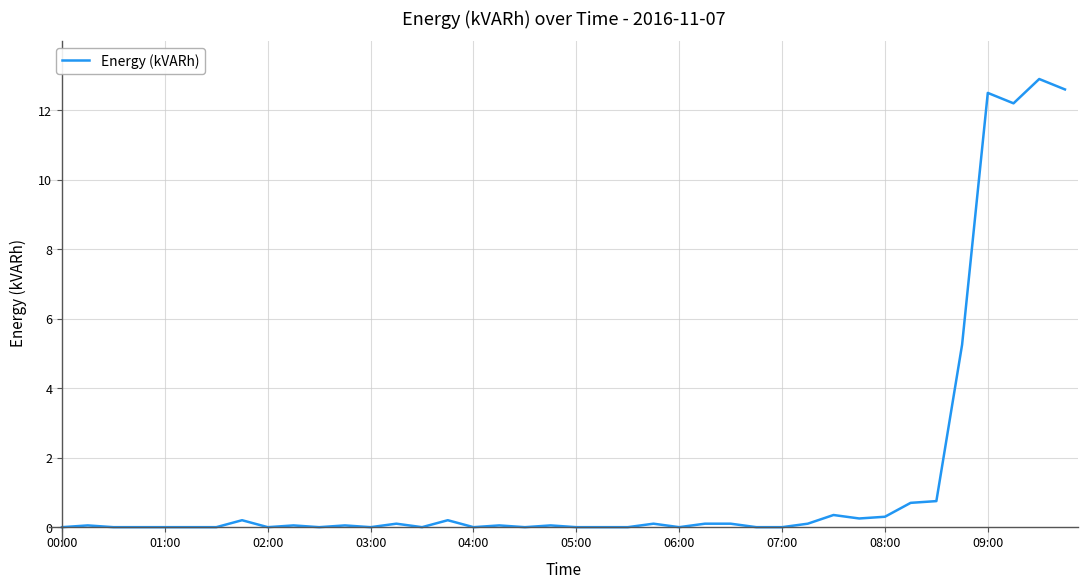

What is the greatest value displayed?

12.9